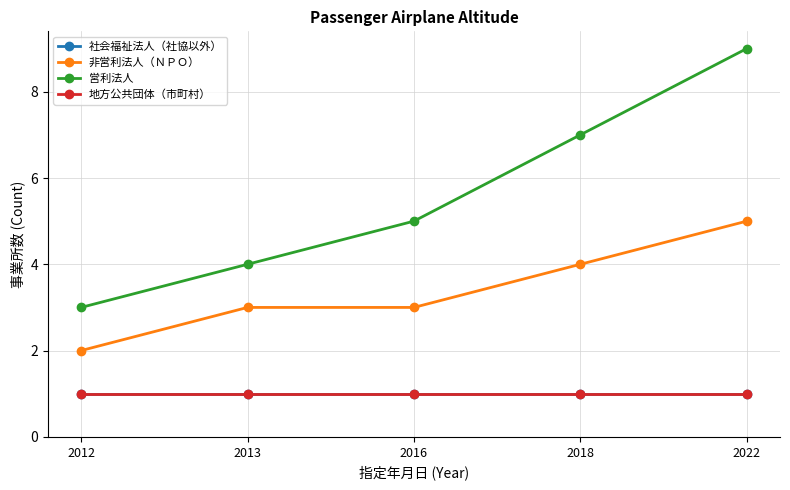

Does the chart have visible grid lines?

Yes